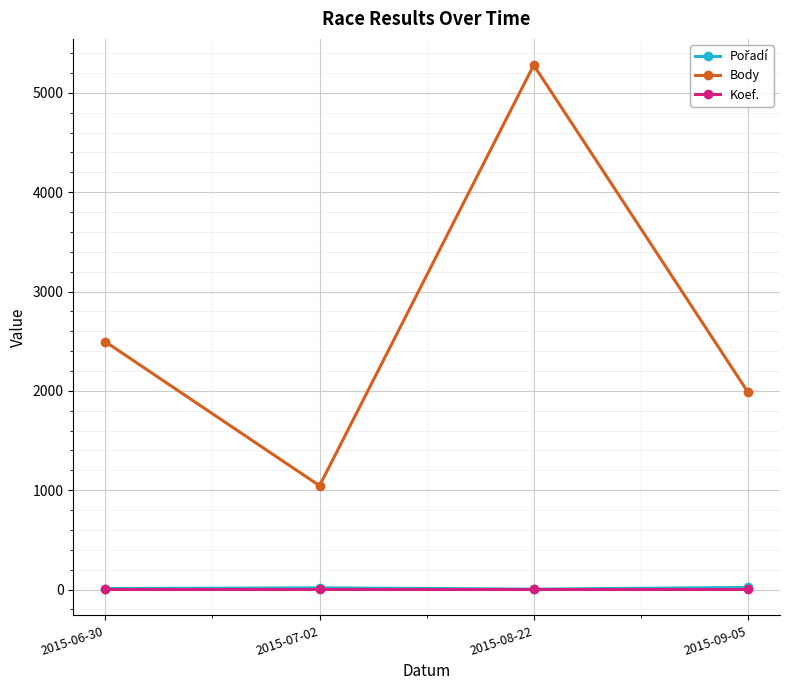

The Koef. series shows 7 at 2015-06-30. True or false?

True